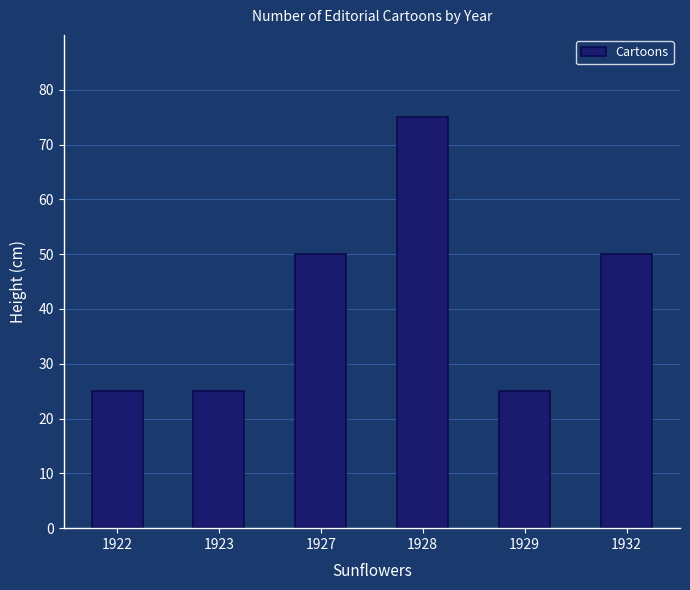

What is the difference between the second highest and minimum values?

25